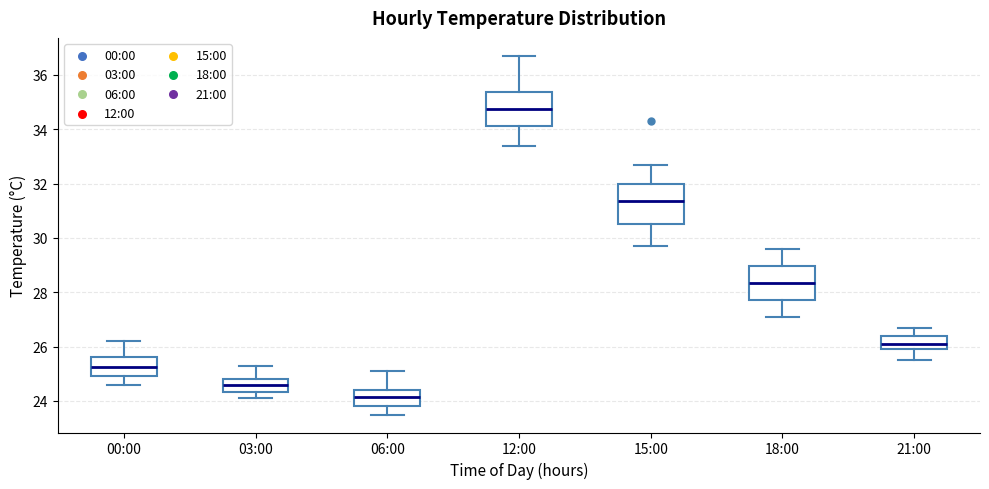

Reading left to right, transcribe this box plot: for each box, give where its median line is, the range the box spans, and where its two whiskers end, as read against the y-axis. The values are not printed on the chart, so give them approximately, as read against the axis.

00:00: median 25.2, box 25.0 to 25.6, whiskers 24.6 to 26.2
03:00: median 24.6, box 24.4 to 24.8, whiskers 24.2 to 25.4
06:00: median 24.2, box 23.8 to 24.4, whiskers 23.6 to 25.2
12:00: median 34.8, box 34.2 to 35.4, whiskers 33.4 to 36.8
15:00: median 31.4, box 30.6 to 32.0, whiskers 29.8 to 32.8
18:00: median 28.4, box 27.8 to 29.0, whiskers 27.2 to 29.6
21:00: median 26.2, box 26.0 to 26.4, whiskers 25.6 to 26.8